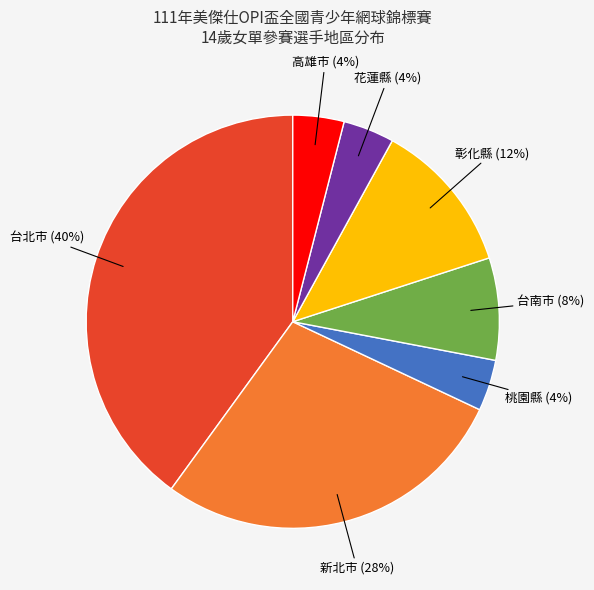

Which has a higher value, 台南市 (8%) or 花蓮縣 (4%)?

台南市 (8%)